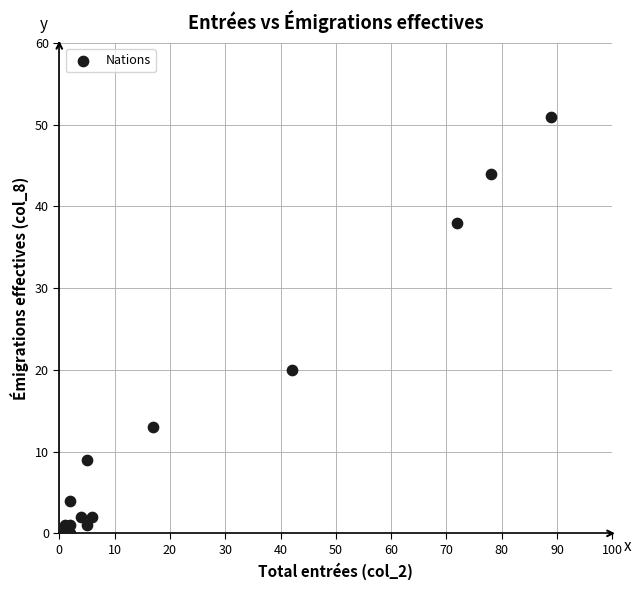

What Y value in the scatter plot is closest to 25?

20